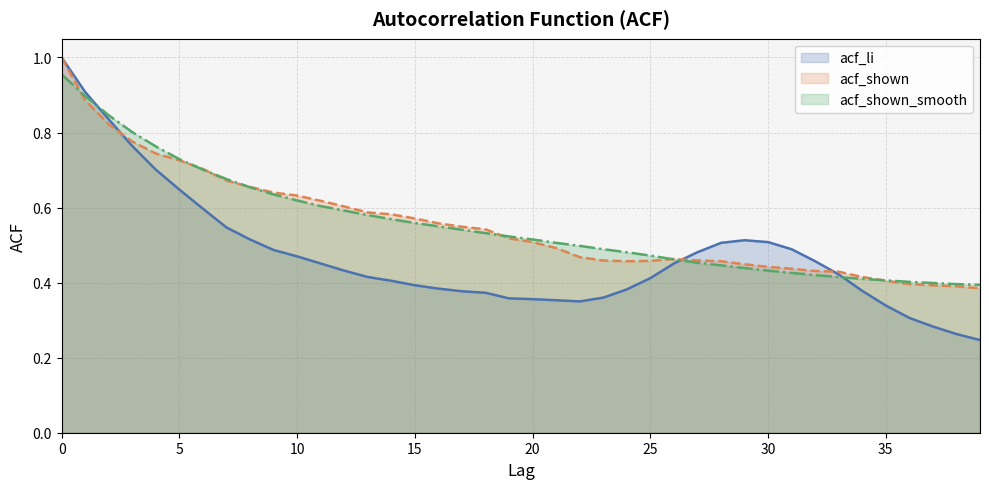

List the series in order of their peak value, highest first.

acf_li, acf_shown, acf_shown_smooth